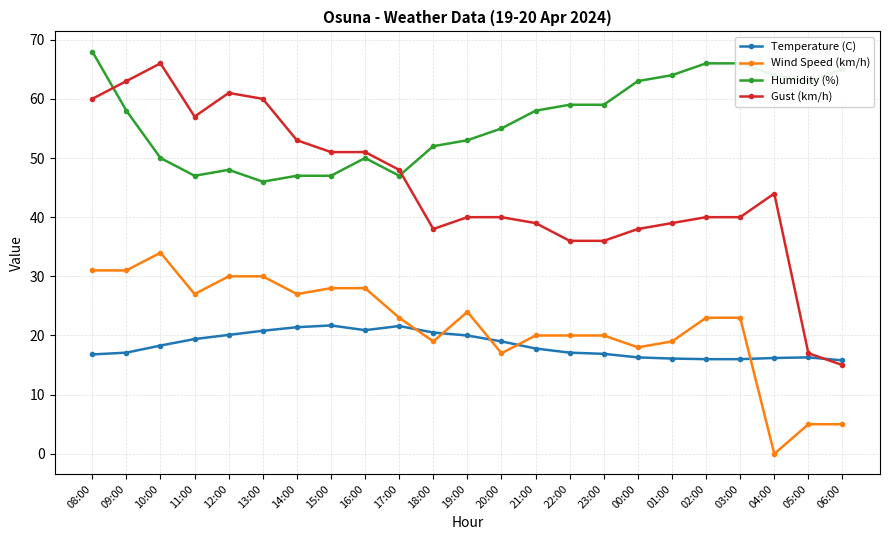

Which category has the highest value in the Gust (km/h) series?

10:00